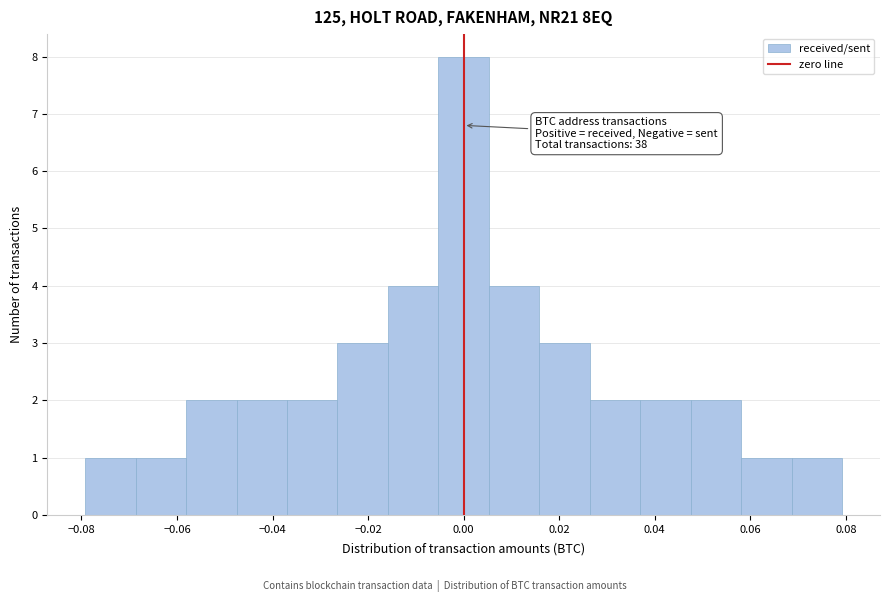

Which range on the x-axis has the tallest bar?

-0.006 to 0.006